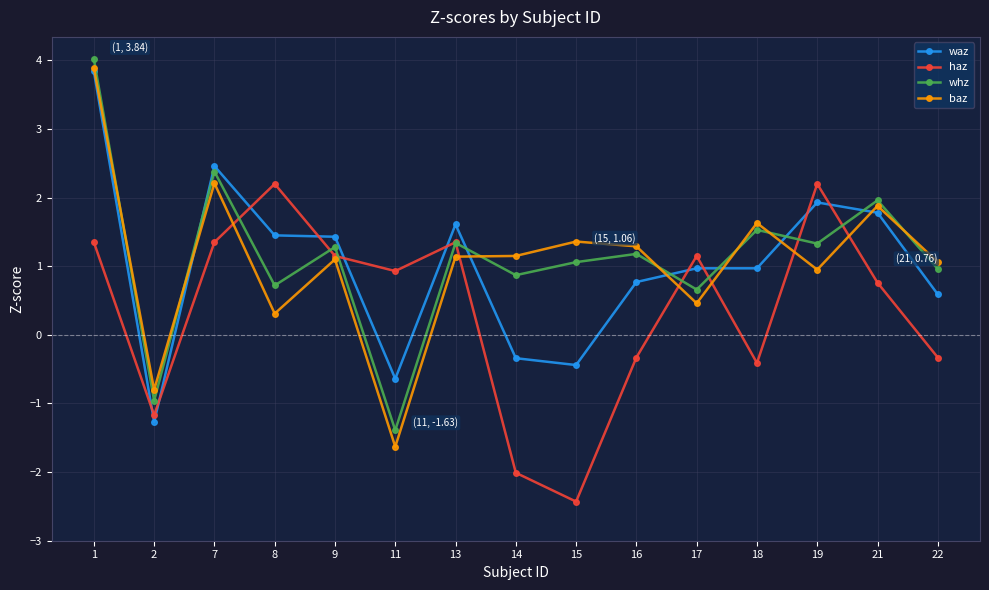

What is the average value of the whz series?

1.1